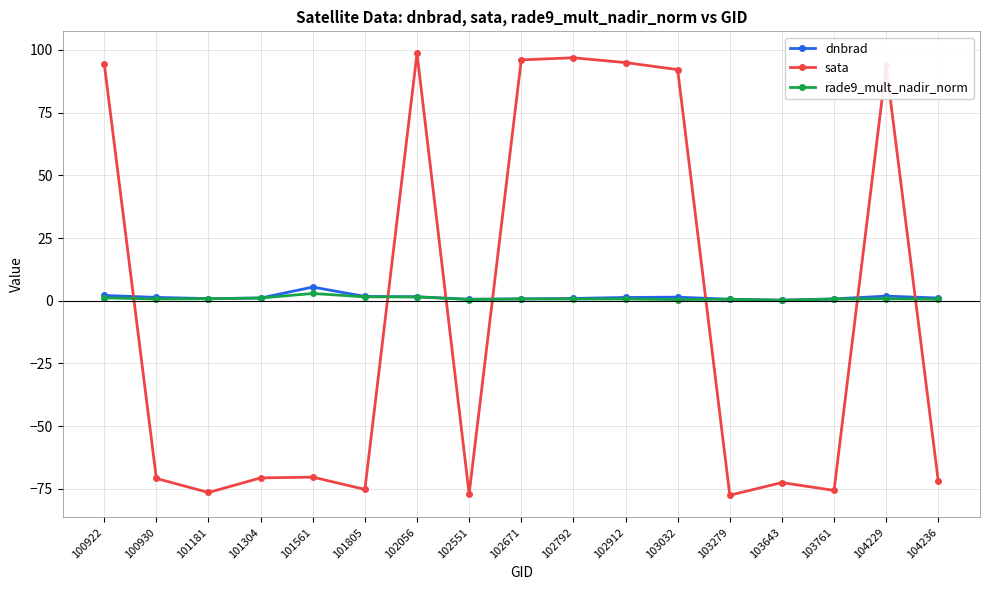

True or false: dnbrad has a value of 0.8 at 101181.

True